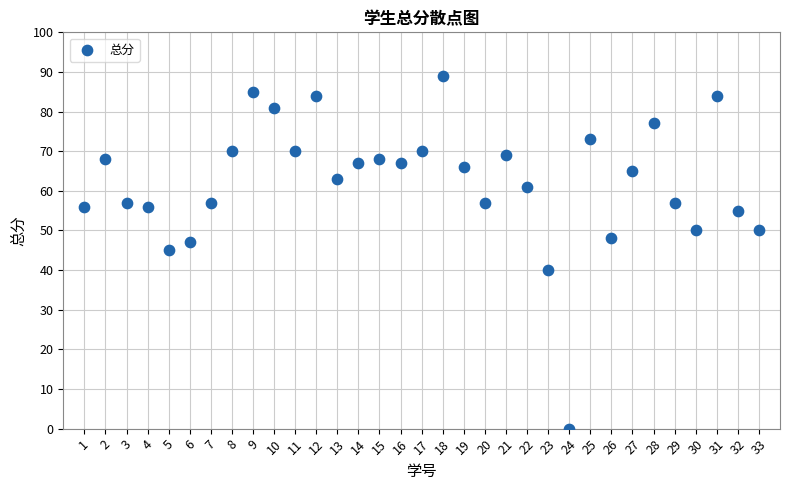

What is the range of Y values (max minus min)?

89